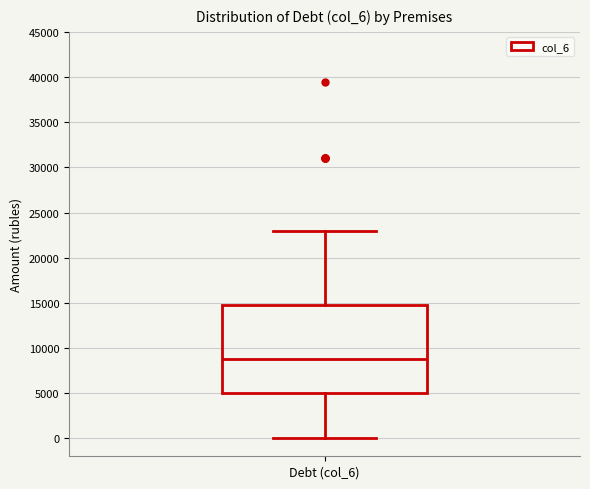

Where is the lower edge of the box for Debt (col_6) on the y-axis? The values are not printed on the chart, so give them approximately, as read against the axis.

5000